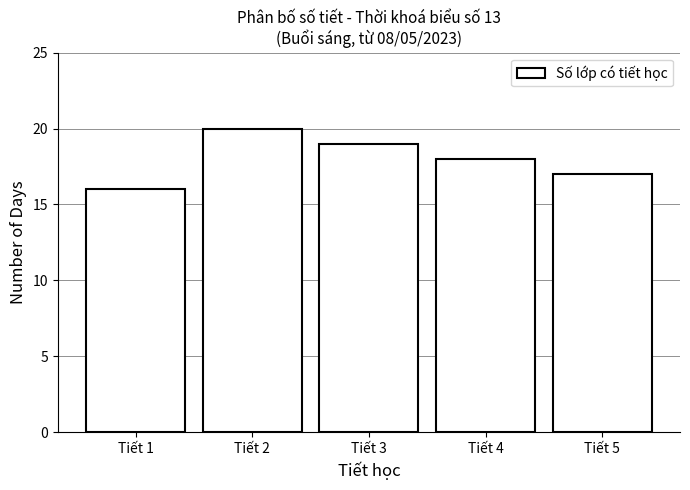

Reading left to right, what are all the values shown in this chart?

16	20	19	18	17